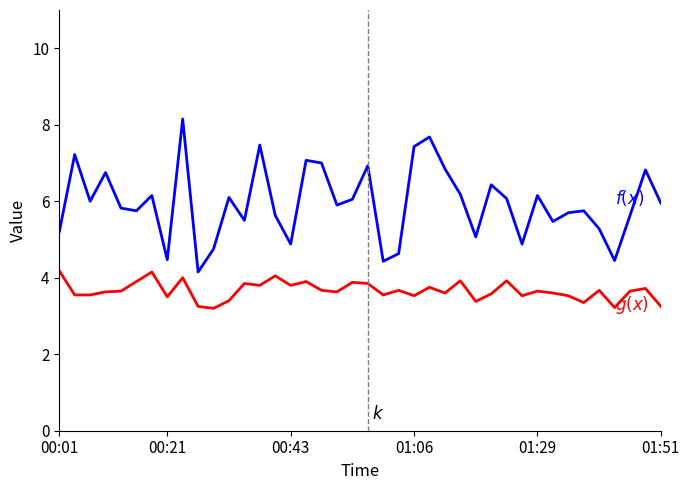

What is the maximum value shown in the chart?

8.2